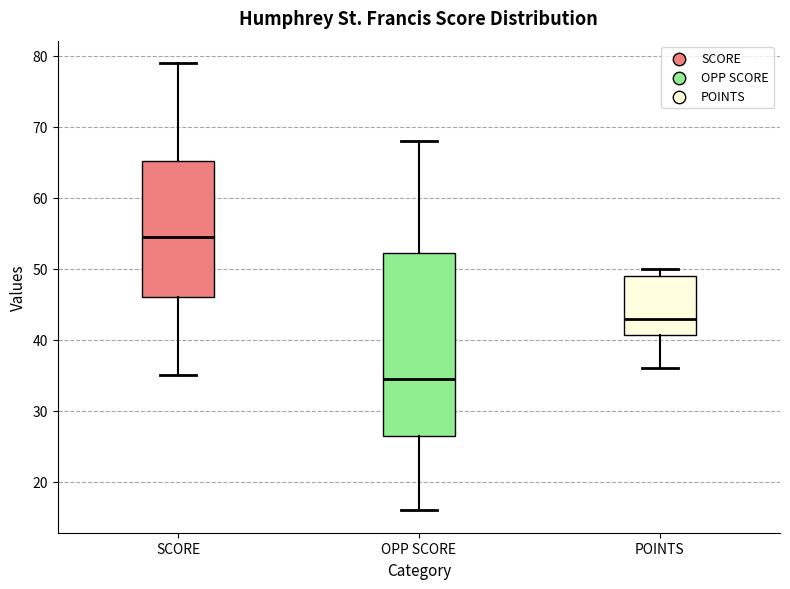

Reading left to right, read every box against the y-axis: the position of its median line, the range the box covers, and the ends of its whiskers. The values are not printed on the chart, so give them approximately, as read against the axis.

SCORE: median 55, box 46 to 65, whiskers 35 to 79
OPP SCORE: median 35, box 27 to 52, whiskers 16 to 68
POINTS: median 43, box 41 to 49, whiskers 36 to 50